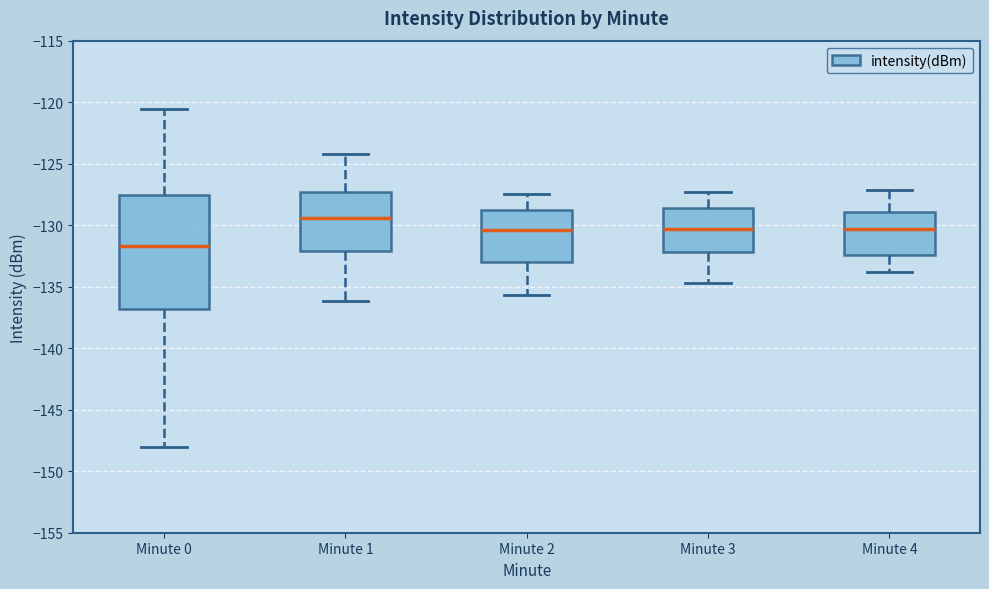

Reading left to right, transcribe this box plot: for each box, give where its median line is, the range the box spans, and where its two whiskers end, as read against the y-axis. The values are not printed on the chart, so give them approximately, as read against the axis.

Minute 0: median -131.5, box -137.0 to -127.5, whiskers -148.0 to -120.5
Minute 1: median -129.5, box -132.0 to -127.5, whiskers -136.0 to -124.0
Minute 2: median -130.5, box -133.0 to -128.5, whiskers -135.5 to -127.5
Minute 3: median -130.5, box -132.0 to -128.5, whiskers -134.5 to -127.5
Minute 4: median -130.5, box -132.5 to -129.0, whiskers -134.0 to -127.0